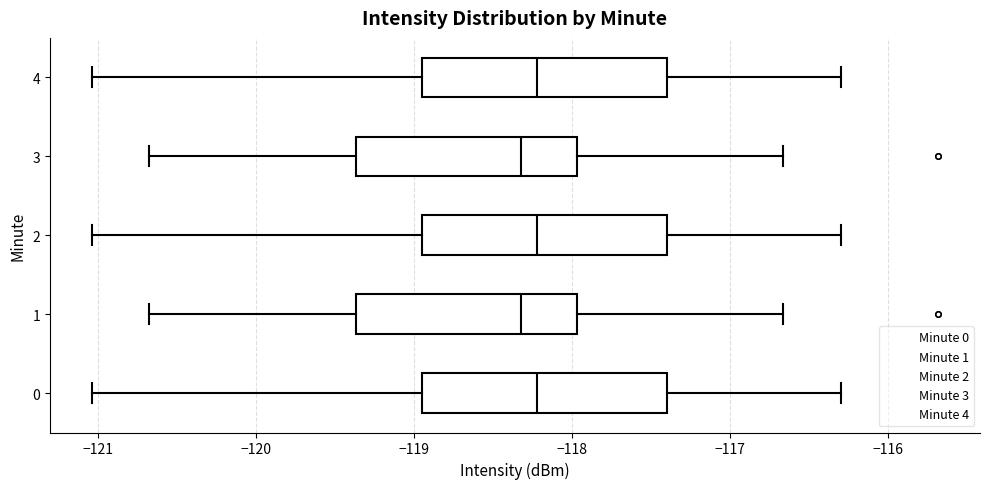

Where is the right edge of the box at y = 3 on the x-axis? The values are not printed on the chart, so give them approximately, as read against the axis.

-118.0